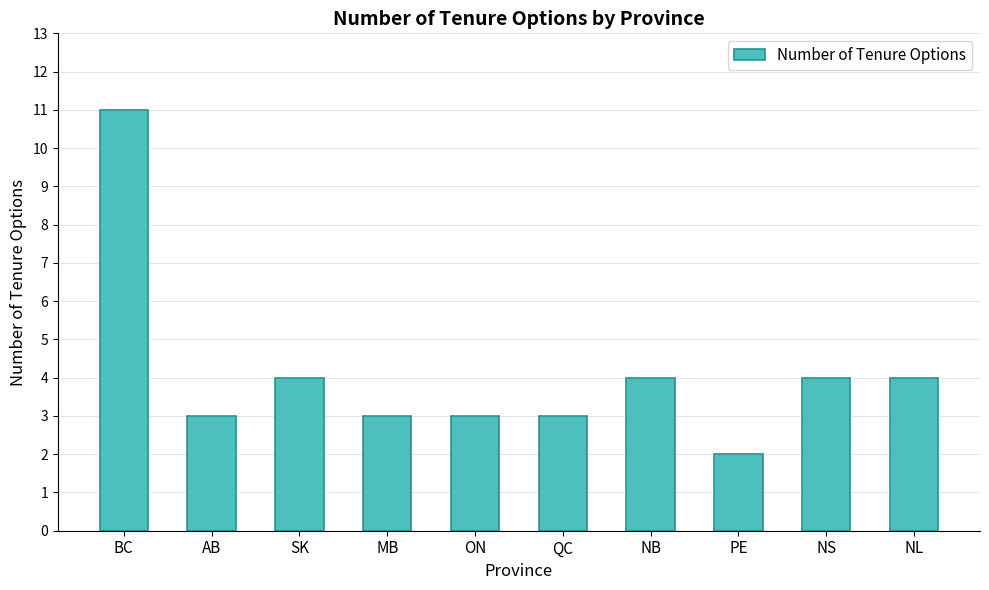

True or false: the data shows 4 at ON.

False